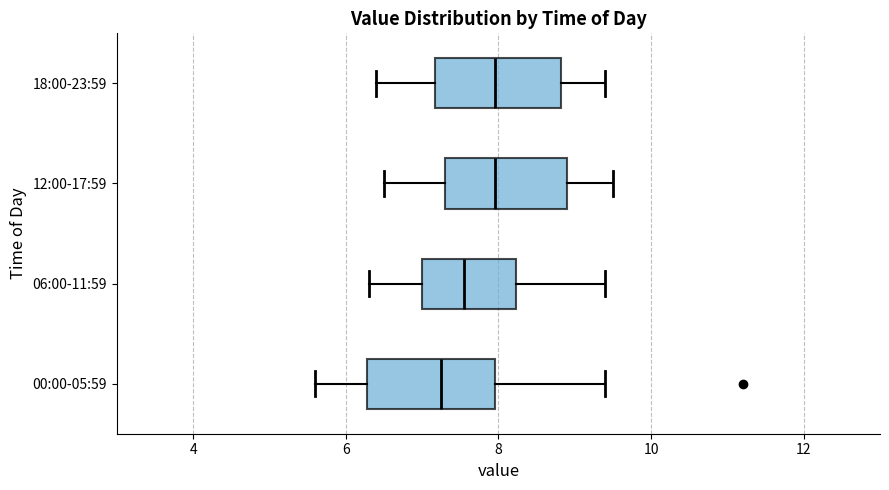

Where does the left whisker of the box for 12:00-17:59 end on the x-axis? The values are not printed on the chart, so give them approximately, as read against the axis.

6.6